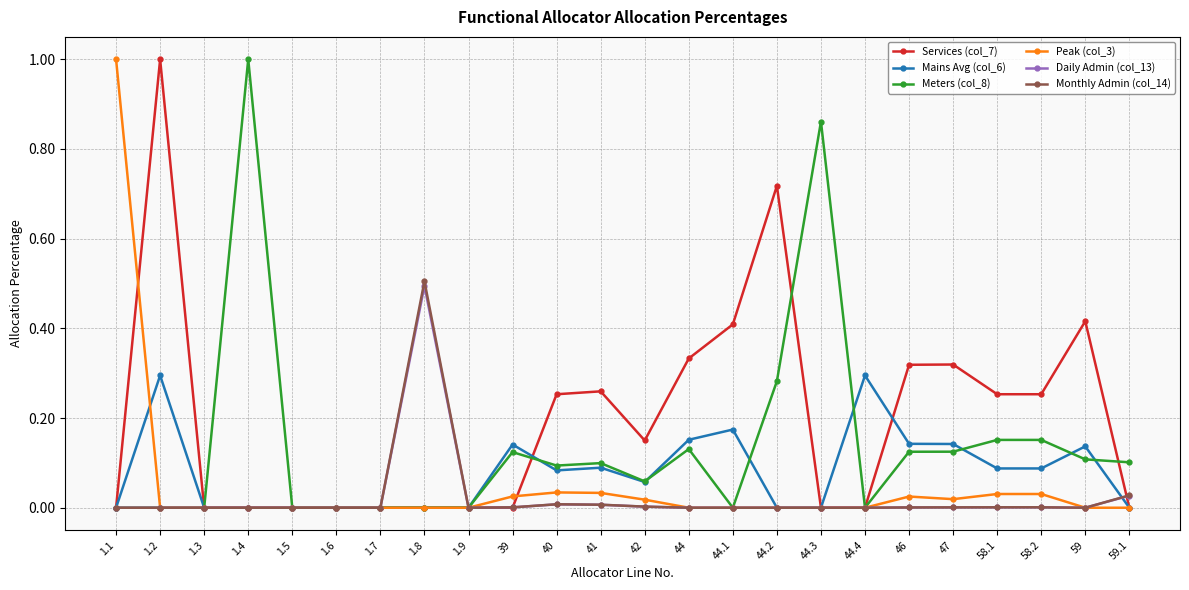

What position from the right is 47?

5